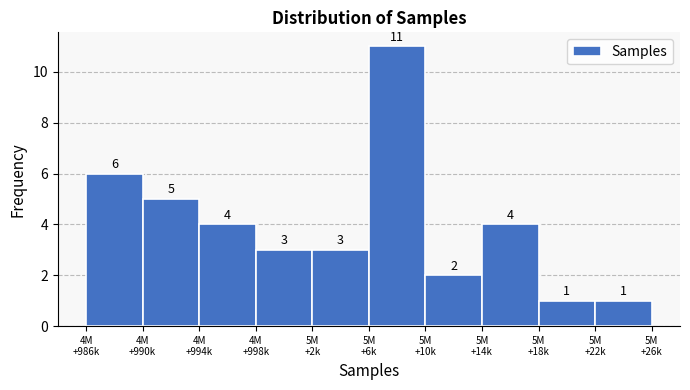

Reading left to right, list all the values displayed in this chart.

6	5	4	3	3	11	2	4	1	1